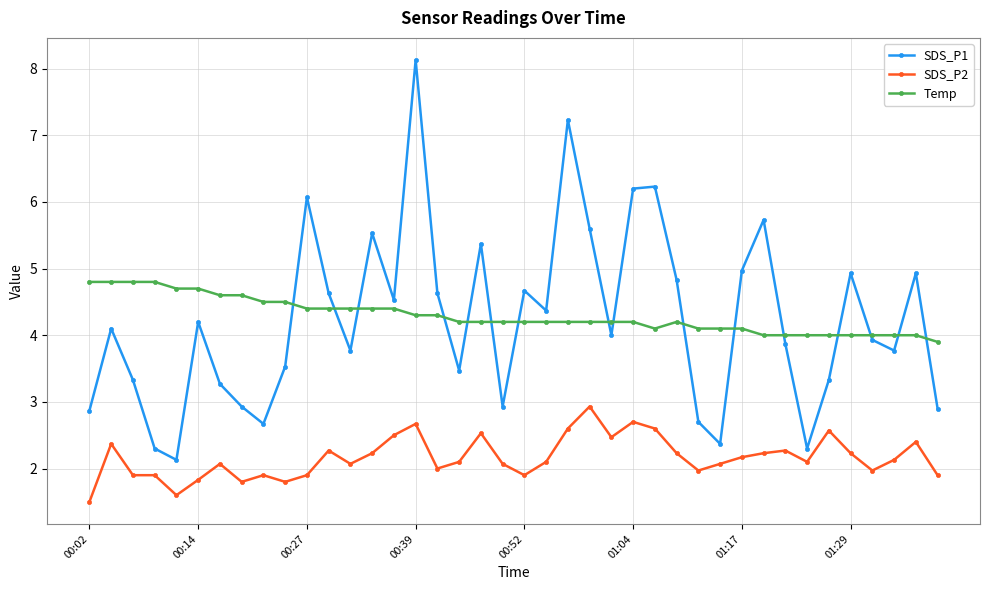

True or false: Temp and SDS_P2 intersect in this chart.

False